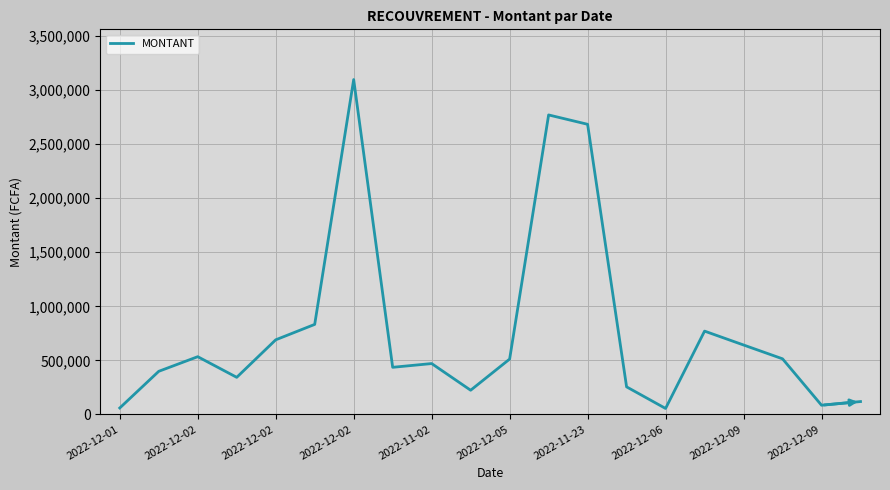

What is the difference between the maximum and minimum values?

3043266